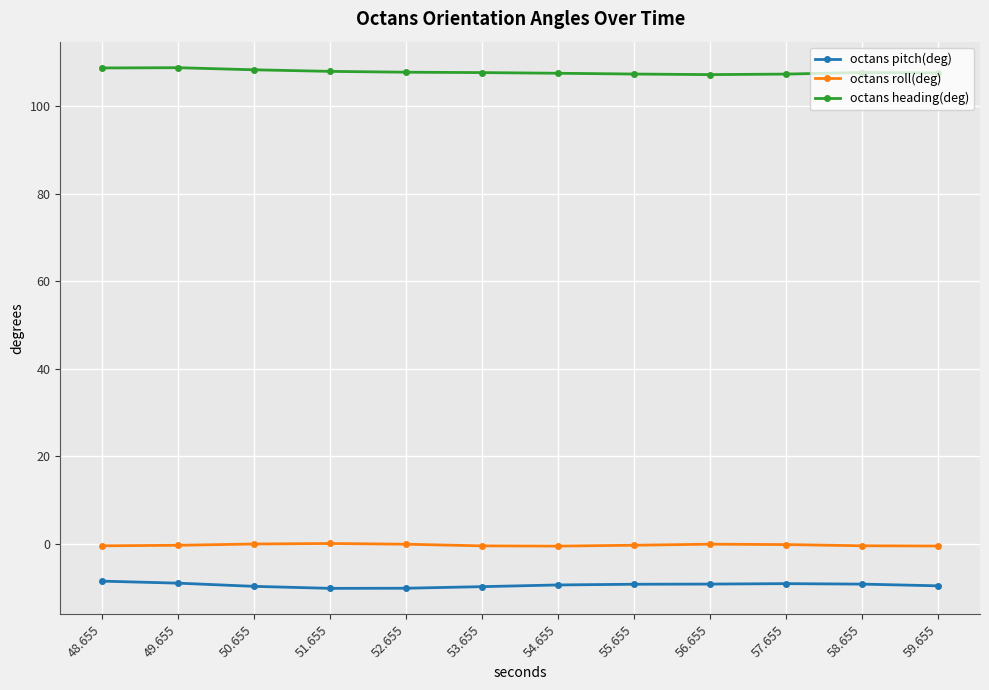

True or false: octans pitch(deg) and octans roll(deg) cross at least once.

False